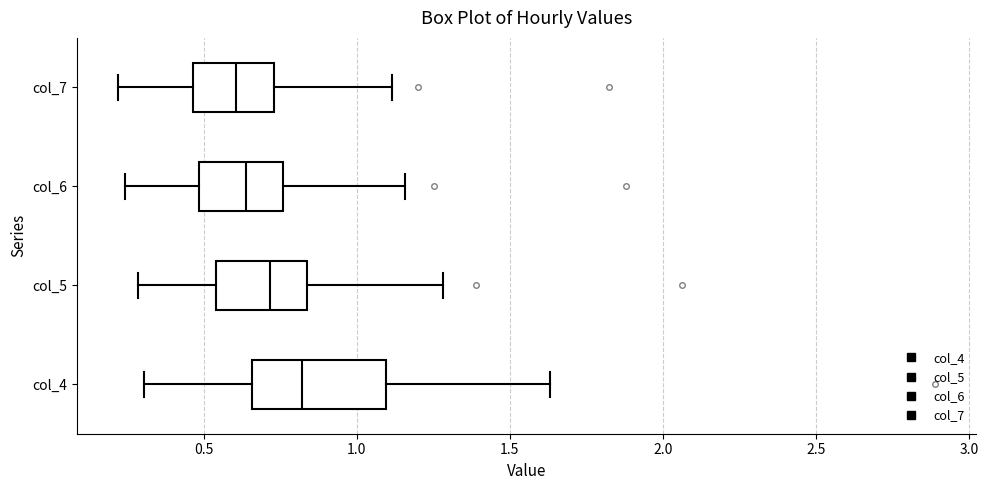

Where is the left edge of the box for col_4 on the x-axis? The values are not printed on the chart, so give them approximately, as read against the axis.

0.65